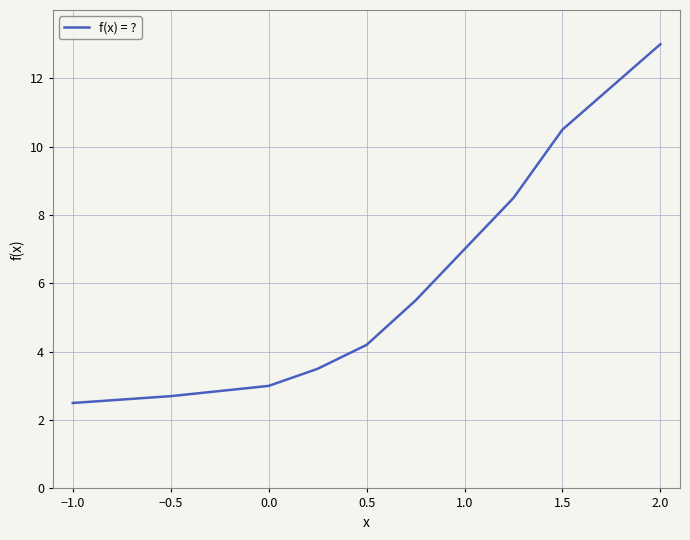

What is the difference between the maximum and minimum values?

10.5